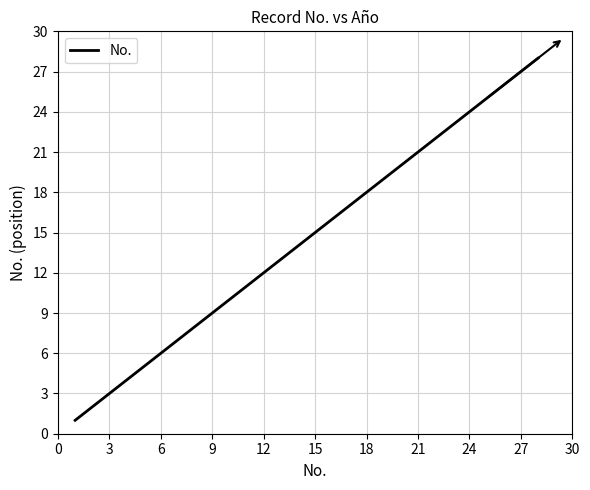

How many lines are shown in the chart?

1